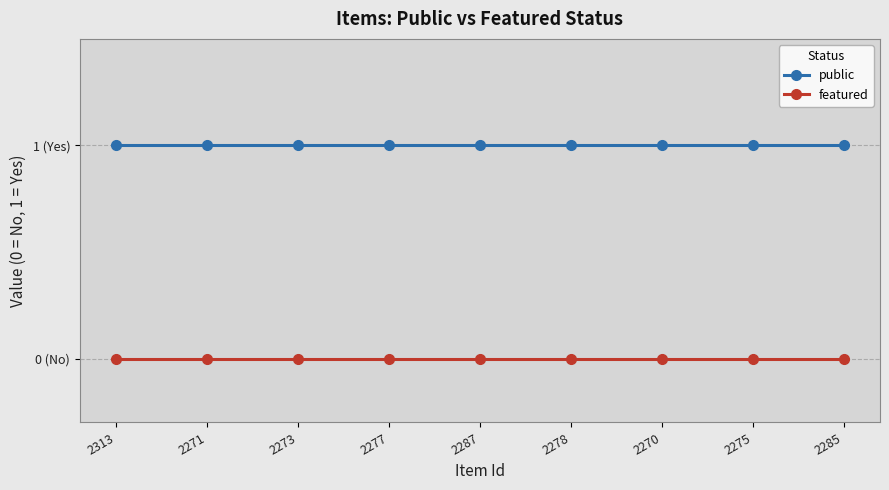

At 2271, list the series in order from smallest to largest.

featured, public